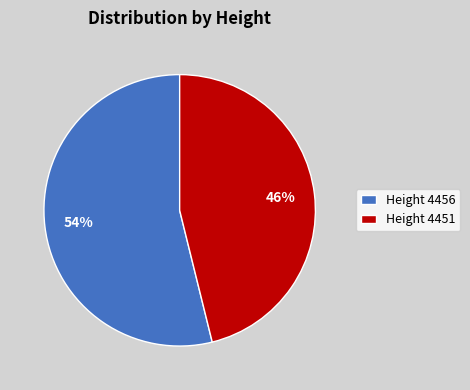

What percentage is the Height 4451 slice, to the nearest percent?

46%